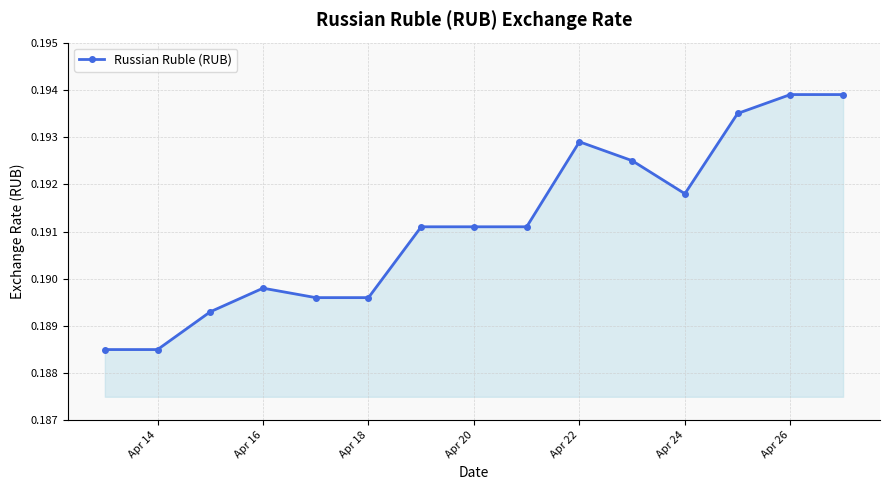

Count the values in the range 0 to 1.

15